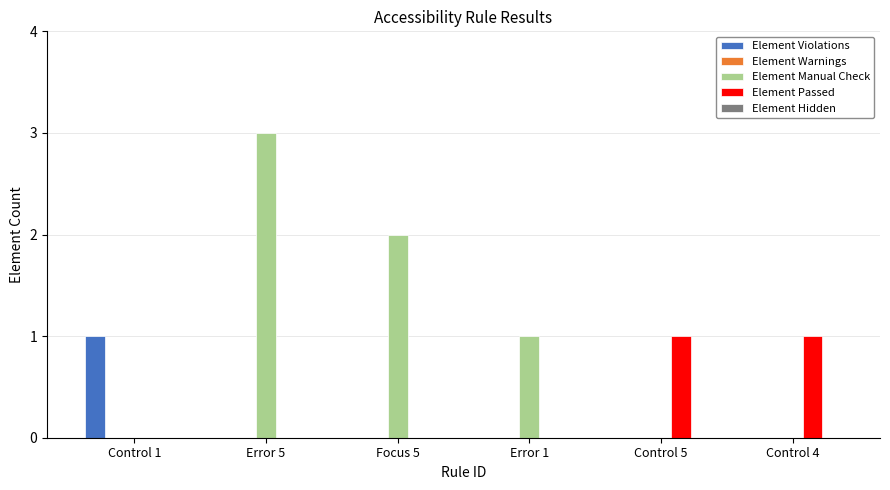

How many groups of bars are there?

6